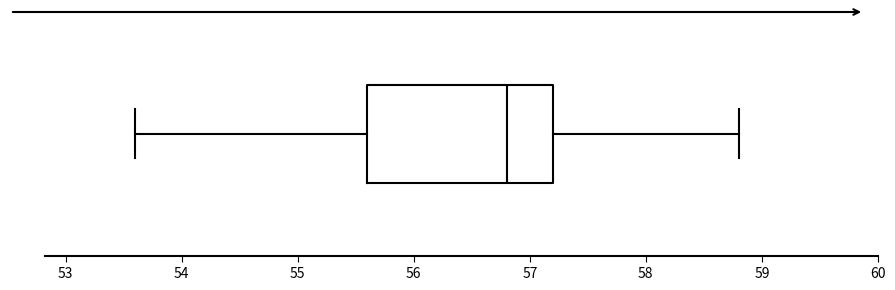

Transcribe this box plot: give where the median line is, the range the box spans, and where the two whiskers end, as read against the x-axis. The values are not printed on the chart, so give them approximately, as read against the axis.

median 56.8, box 55.6 to 57.2, whiskers 53.6 to 58.8